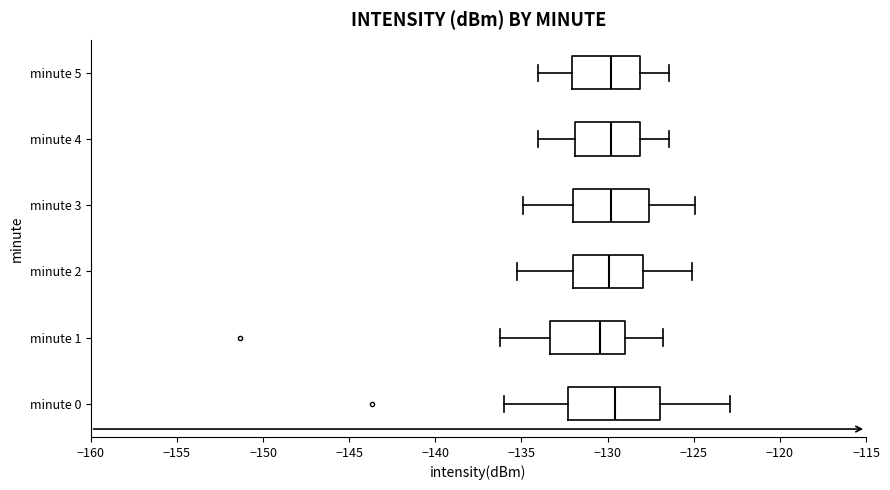

Where does the right whisker of the box for minute 3 end on the x-axis? The values are not printed on the chart, so give them approximately, as read against the axis.

-125.0